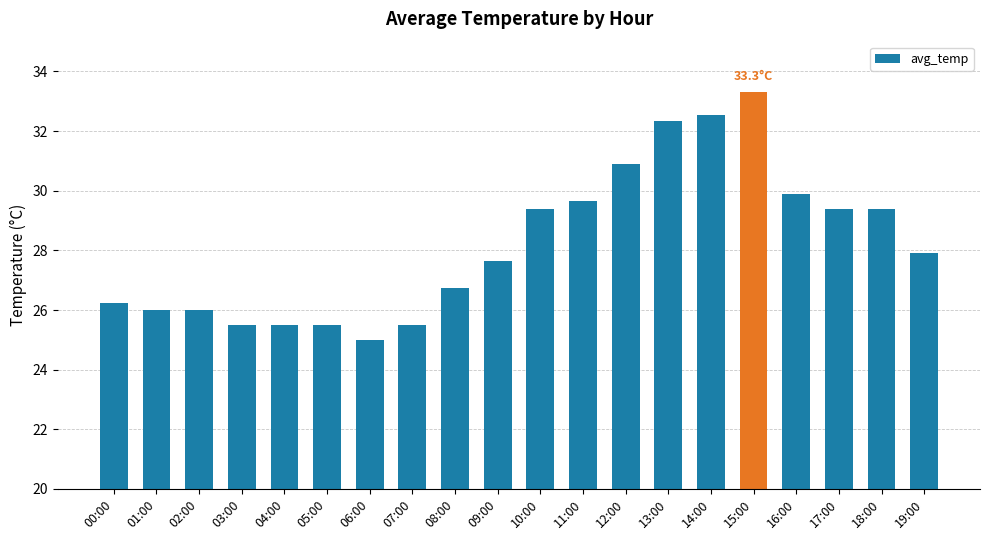

Where does the data first go above 27?

09:00